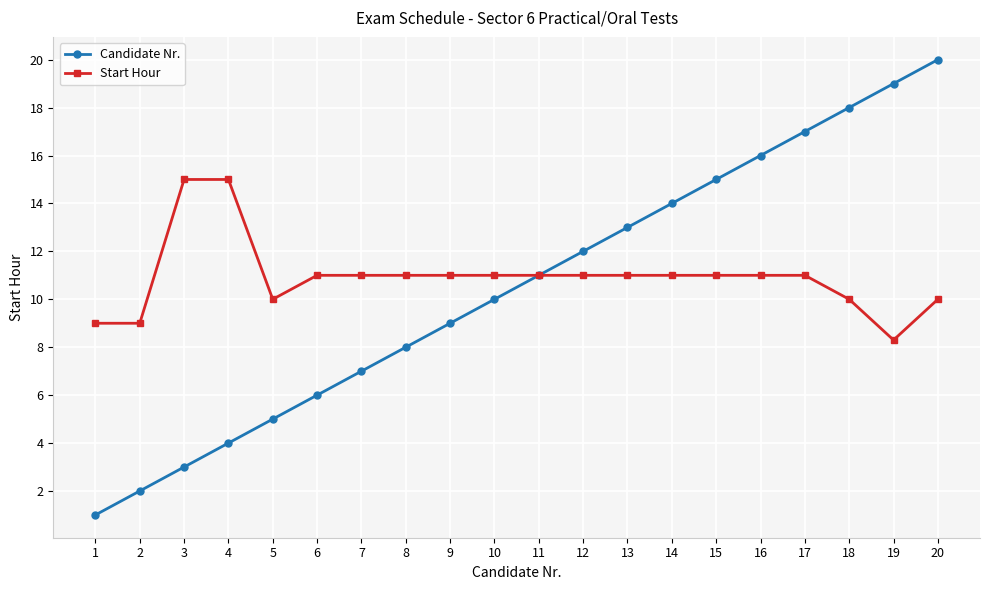

The value of Candidate Nr. at 14 is 7.5. True or false?

False